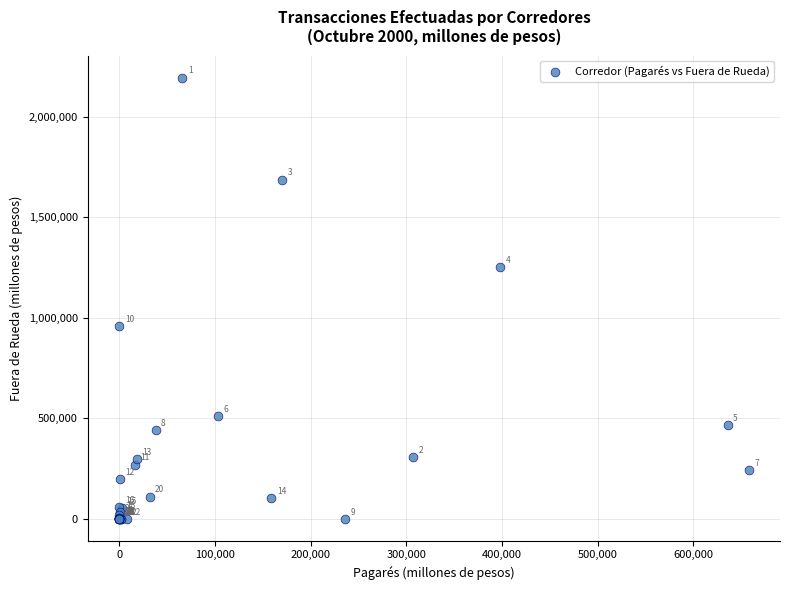

What Y value in the scatter plot is closest to 1097693?

960501.0